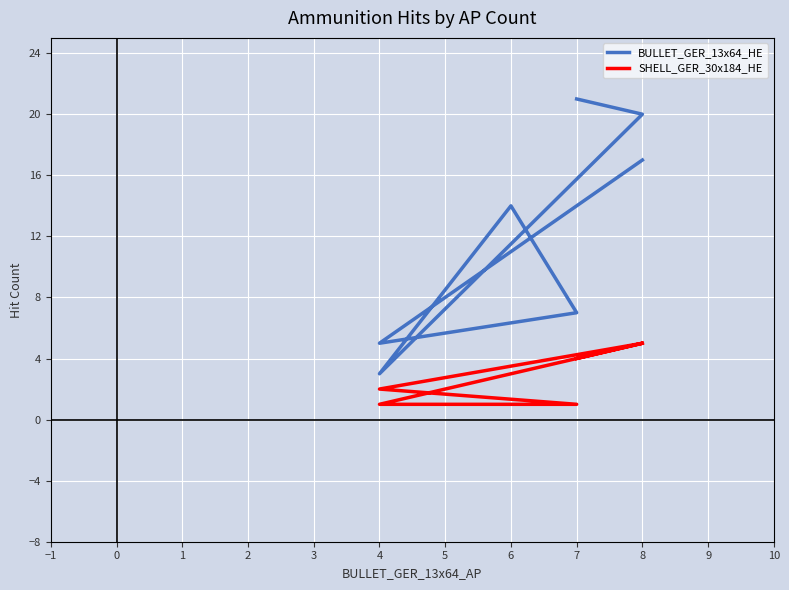

What is the maximum value shown in the chart?

21